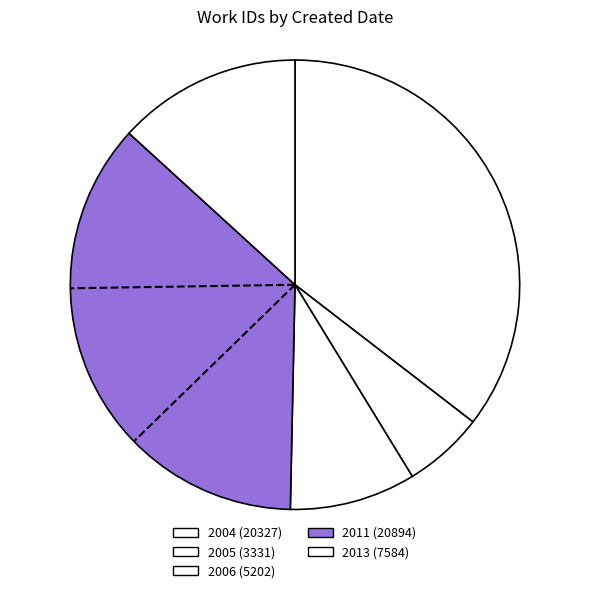

Count the number of slices in the pie.

5